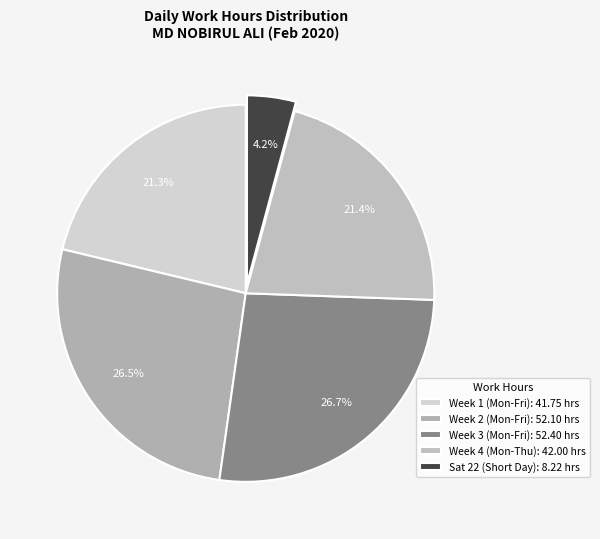

How many segments does this pie chart have?

5